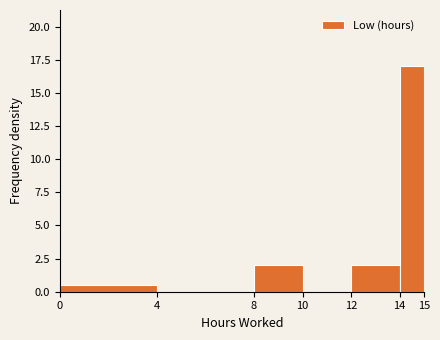

Which range on the x-axis has the tallest bar?

14 to 15